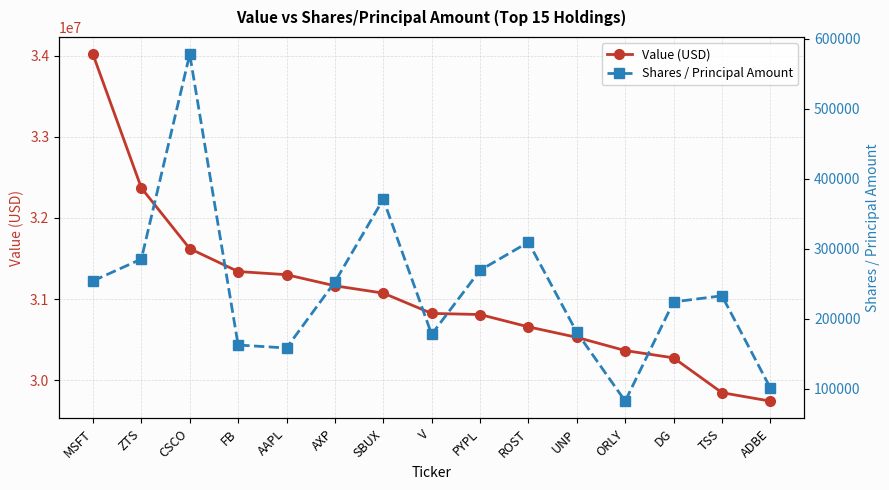

What is the label of the 15th point from the left?

ADBE